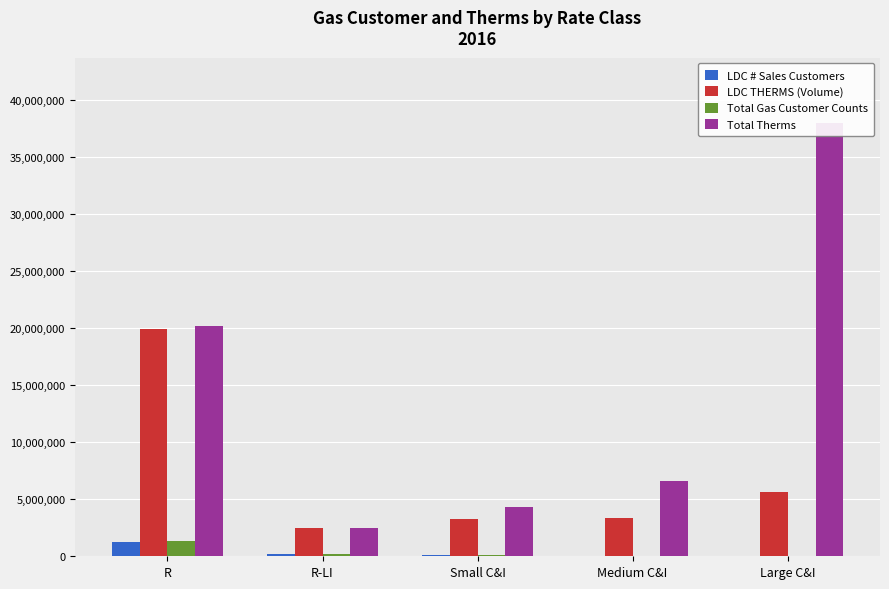

At which label is Total Therms closest to 20275322?

R